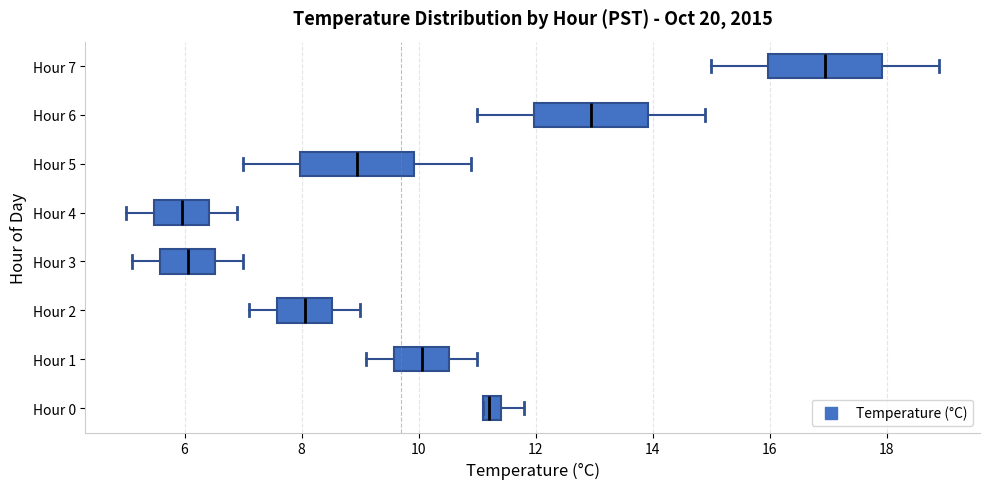

Reading bottom to top, read every box against the x-axis: the position of its median line, the range the box covers, and the ends of its whiskers. The values are not printed on the chart, so give them approximately, as read against the axis.

Hour 0: median 11.2 (just right of the box's left edge), box 11.2 to 11.4, whiskers 11.2 to 11.8
Hour 1: median 10.0, box 9.6 to 10.6, whiskers 9.2 to 11.0
Hour 2: median 8.0, box 7.6 to 8.6, whiskers 7.2 to 9.0
Hour 3: median 6.0, box 5.6 to 6.6, whiskers 5.2 to 7.0
Hour 4: median 6.0, box 5.4 to 6.4, whiskers 5.0 to 7.0
Hour 5: median 9.0, box 8.0 to 10.0, whiskers 7.0 to 11.0
Hour 6: median 13.0, box 12.0 to 14.0, whiskers 11.0 to 15.0
Hour 7: median 17.0, box 16.0 to 18.0, whiskers 15.0 to 19.0